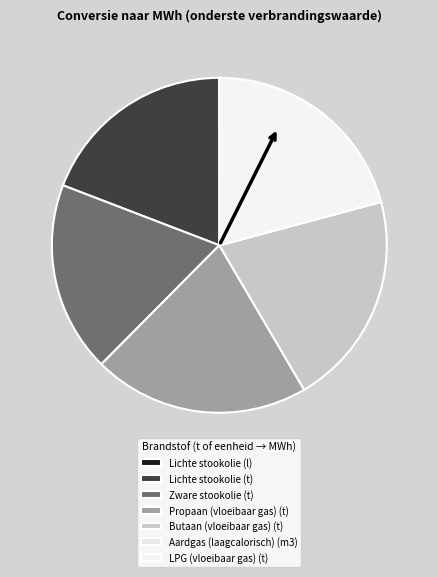

Does any single category account for the majority?

No